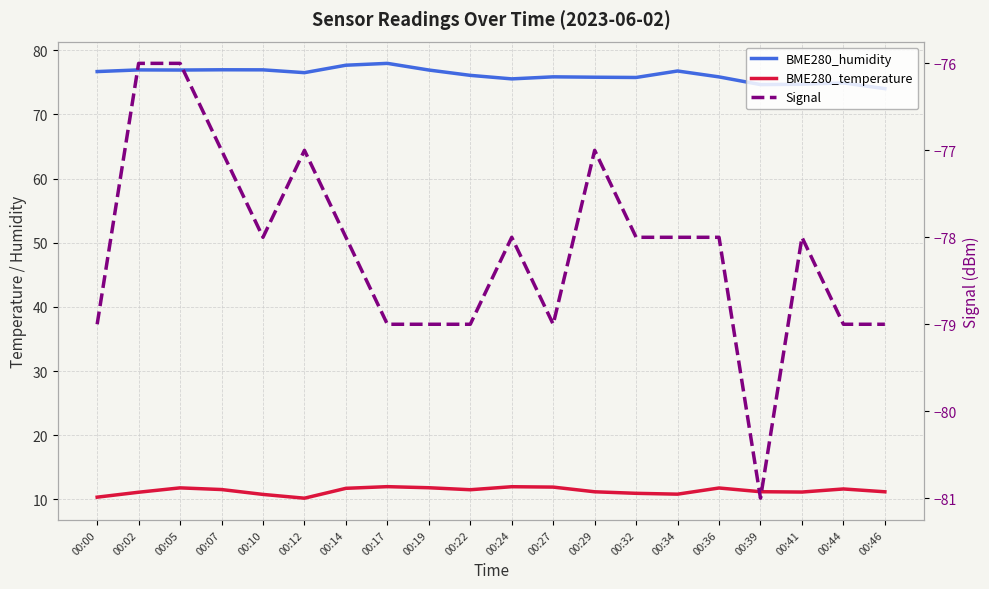

At which category is the sum across all series the highest?

00:05